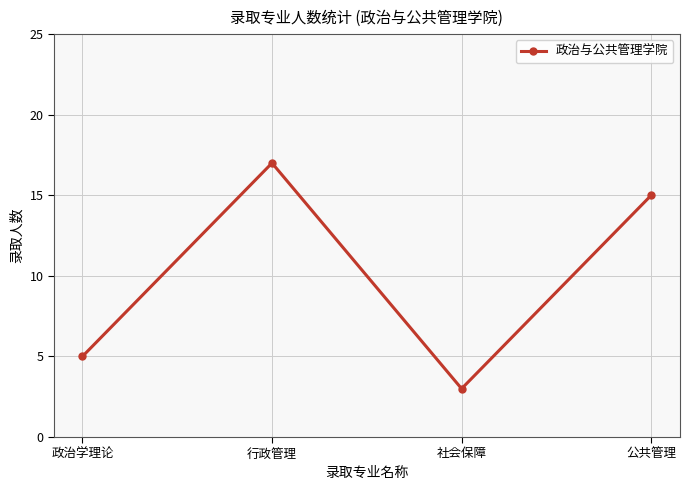

How many points are lower than both their immediate neighbors (excluding endpoints)?

1